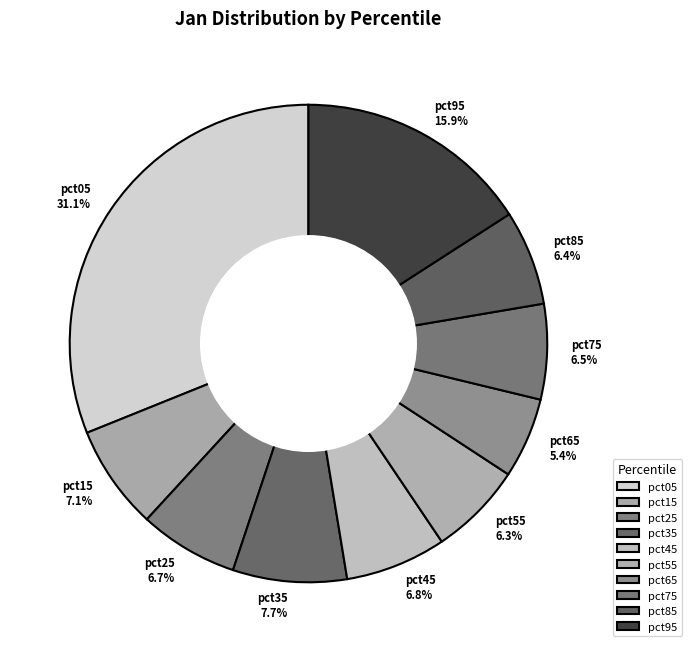

Does pct85 account for over 50% of the chart?

No